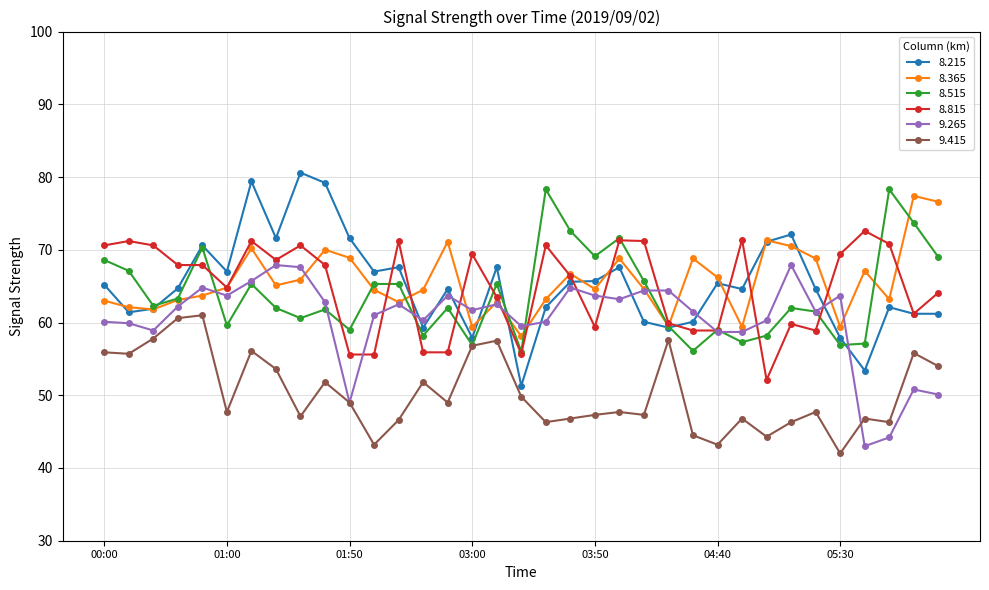

How many interior local valleys does the 8.515 series have?

11